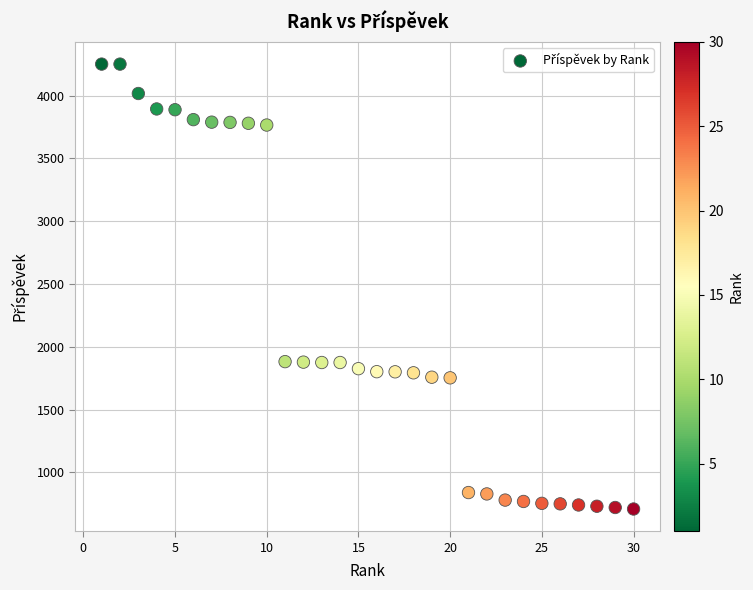

What is the range of Y values (max minus min)?

3541